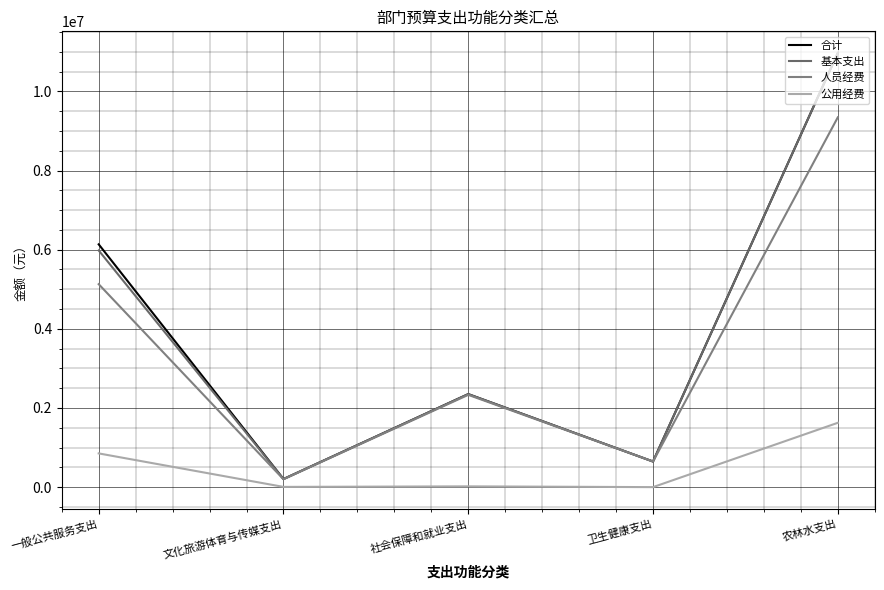

The value of 人员经费 at 卫生健康支出 is 147408.2. True or false?

False